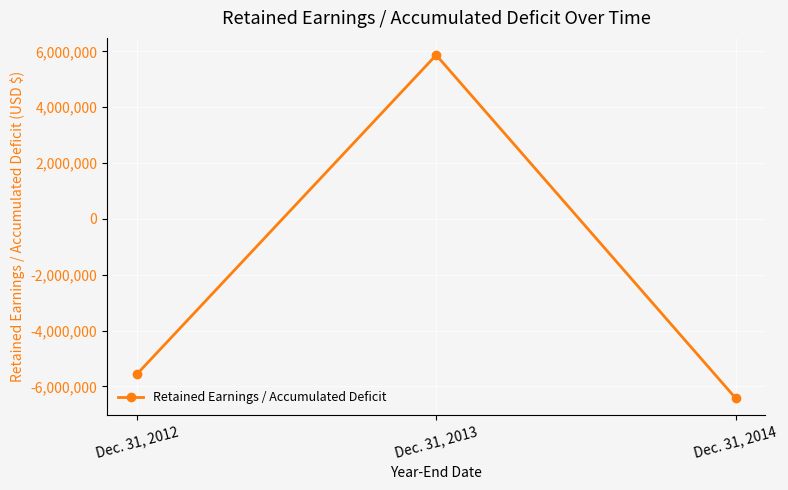

Reading right to left, what are all the values shown in this chart?

-6419265	5869624	-5565420